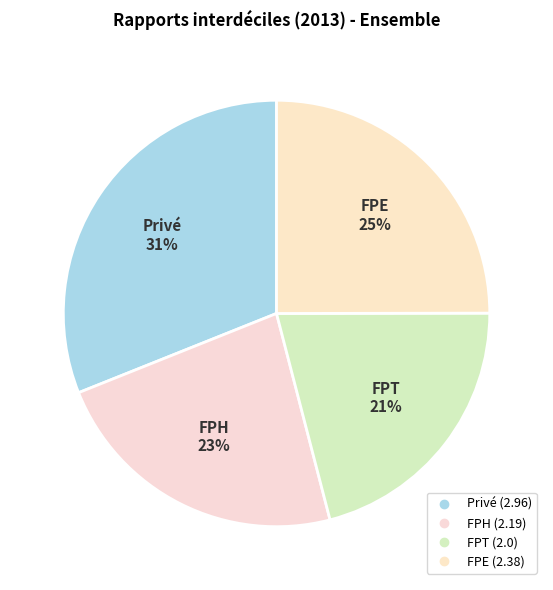

True or false: FPT accounts for 21% of the total.

True